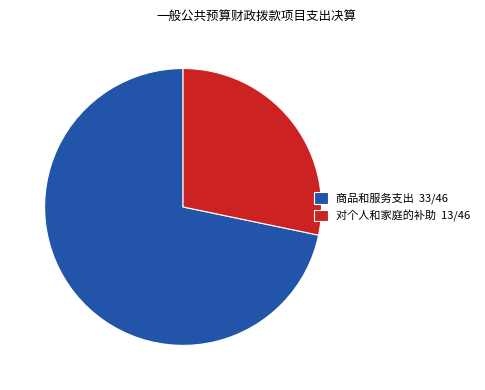

Does 对个人和家庭的补助 13/46 account for over 50% of the chart?

No